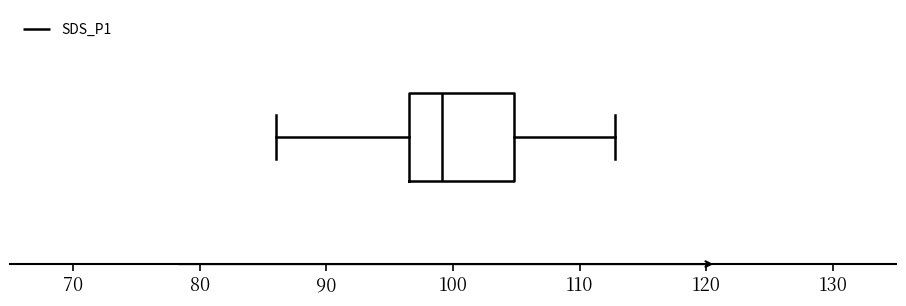

Transcribe this box plot: give where the median line is, the range the box spans, and where the two whiskers end, as read against the x-axis. The values are not printed on the chart, so give them approximately, as read against the axis.

median 99, box 97 to 105, whiskers 86 to 113